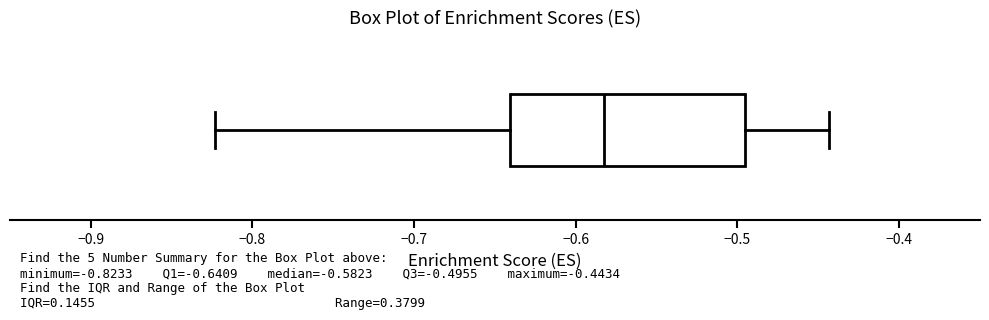

Transcribe this box plot: give where the median line is, the range the box spans, and where the two whiskers end, as read against the x-axis. The values are not printed on the chart, so give them approximately, as read against the axis.

median -0.58, box -0.64 to -0.50, whiskers -0.82 to -0.44